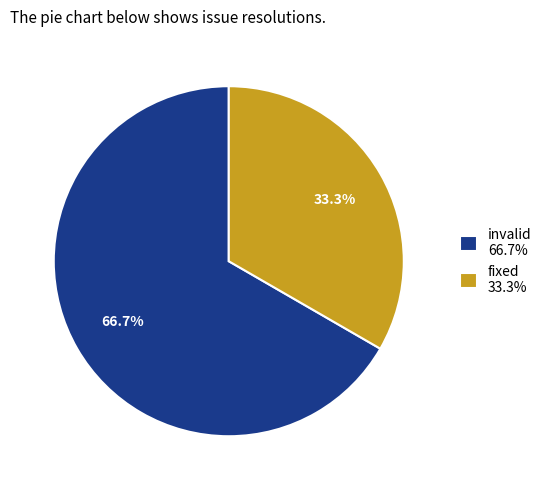

What percentage do invalid 66.7% and fixed 33.3% together represent?

100.0%